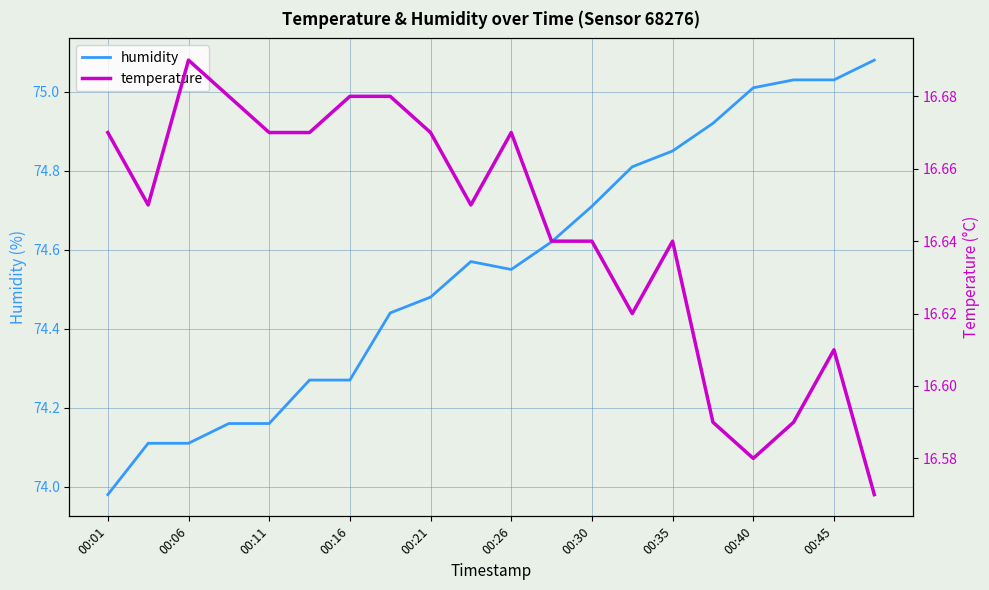

Rank the series by their average value, from highest to lowest.

humidity, temperature